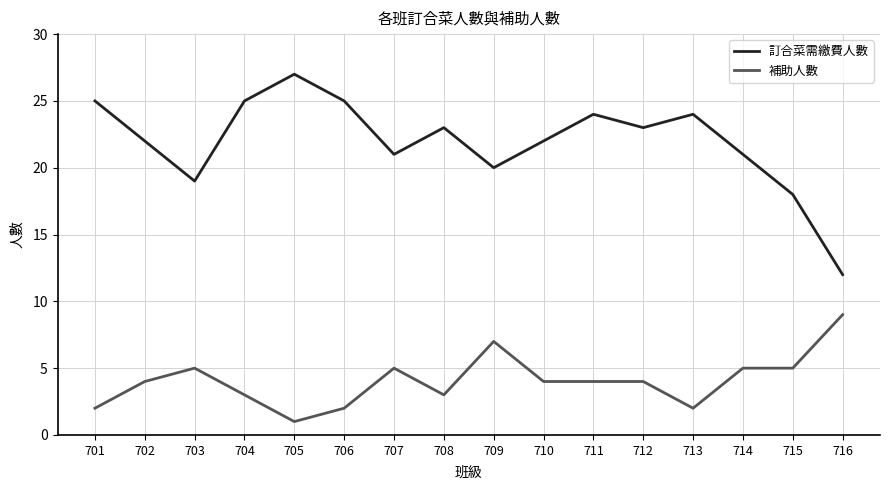

At which category does the chart reach its minimum across all series?

705